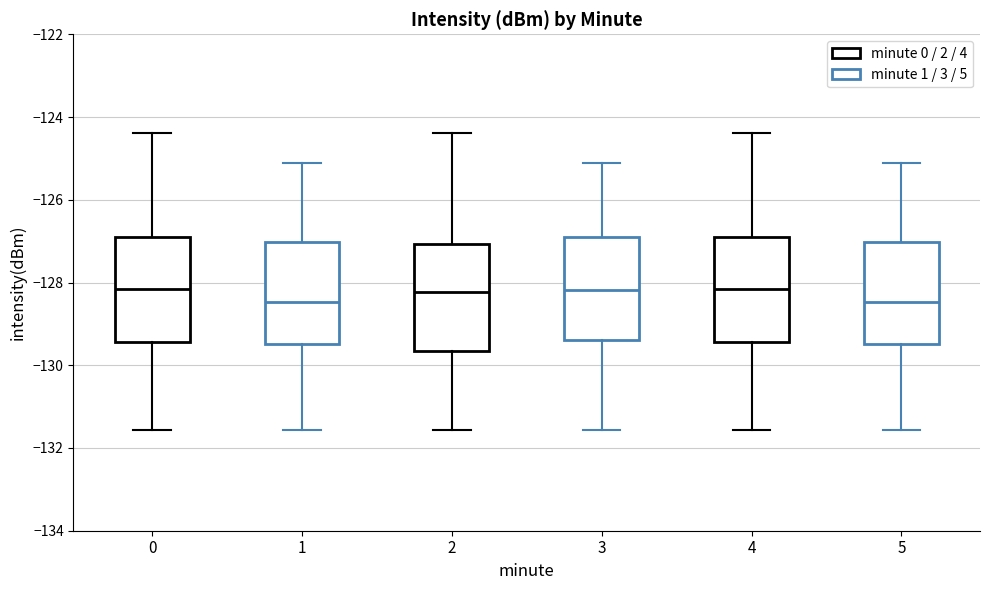

Reading left to right, read every box against the y-axis: the position of its median line, the range the box covers, and the ends of its whiskers. The values are not printed on the chart, so give them approximately, as read against the axis.

0: median -128.2, box -129.4 to -127.0, whiskers -131.6 to -124.4
1: median -128.4, box -129.4 to -127.0, whiskers -131.6 to -125.2
2: median -128.2, box -129.6 to -127.0, whiskers -131.6 to -124.4
3: median -128.2, box -129.4 to -127.0, whiskers -131.6 to -125.2
4: median -128.2, box -129.4 to -127.0, whiskers -131.6 to -124.4
5: median -128.4, box -129.4 to -127.0, whiskers -131.6 to -125.2